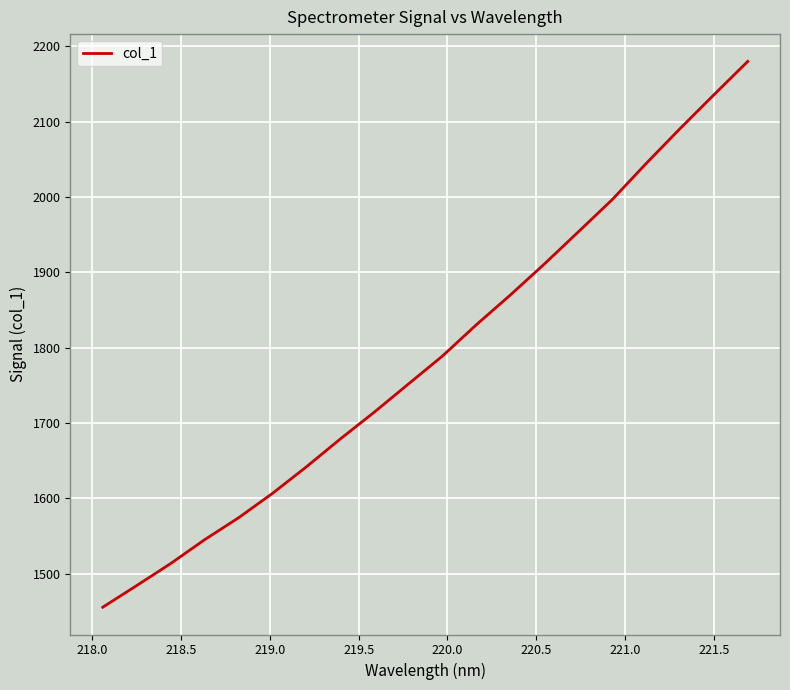

What is the difference between the maximum and minimum values?

724.5